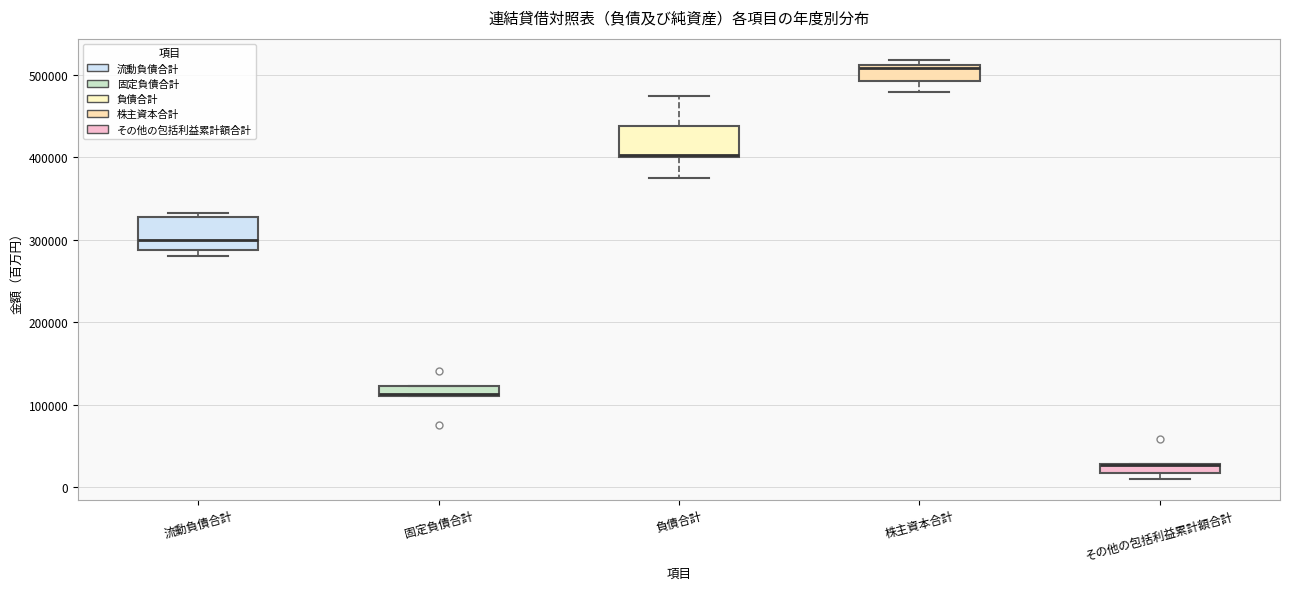

Where does the lower whisker of the box for 株主資本合計 end on the y-axis? The values are not printed on the chart, so give them approximately, as read against the axis.

480000